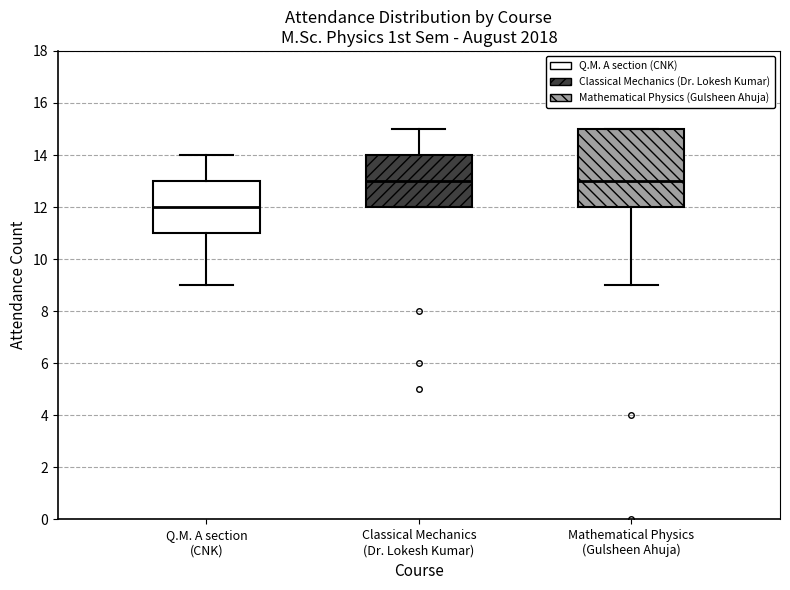

Reading left to right, transcribe this box plot: for each box, give where its median line is, the range the box spans, and where its two whiskers end, as read against the y-axis. The values are not printed on the chart, so give them approximately, as read against the axis.

Q.M. A section (CNK): median 12, box 11 to 13, whiskers 9 to 14
Classical Mechanics (Dr. Lokesh Kumar): median 13, box 12 to 14, whiskers 12 to 15
Mathematical Physics (Gulsheen Ahuja): median 13, box 12 to 15, whiskers 9 to 15